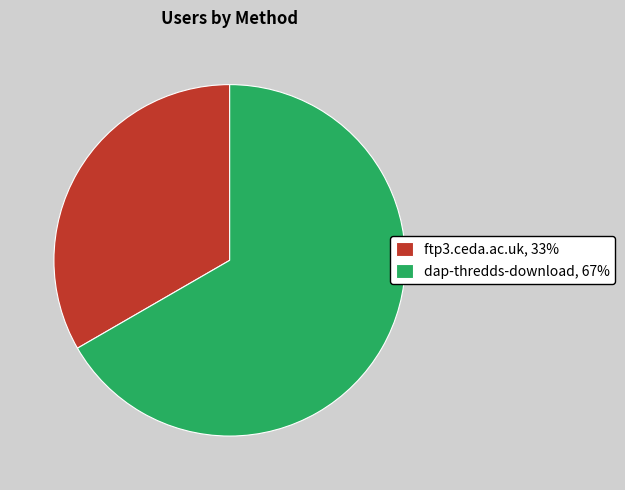

Combined, do ftp3.ceda.ac.uk, 33% and dap-thredds-download, 67% account for over 50%?

Yes